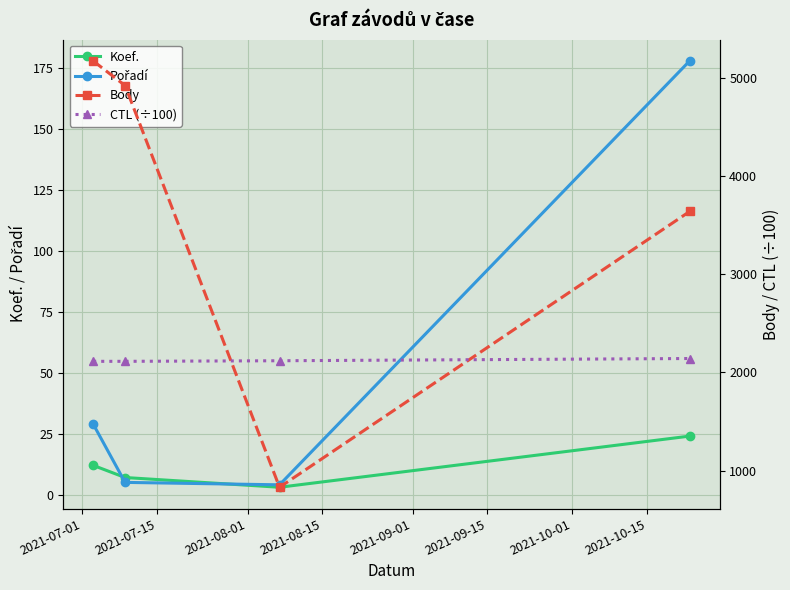

True or false: Pořadí has more than 2 points higher than both neighbors.

False